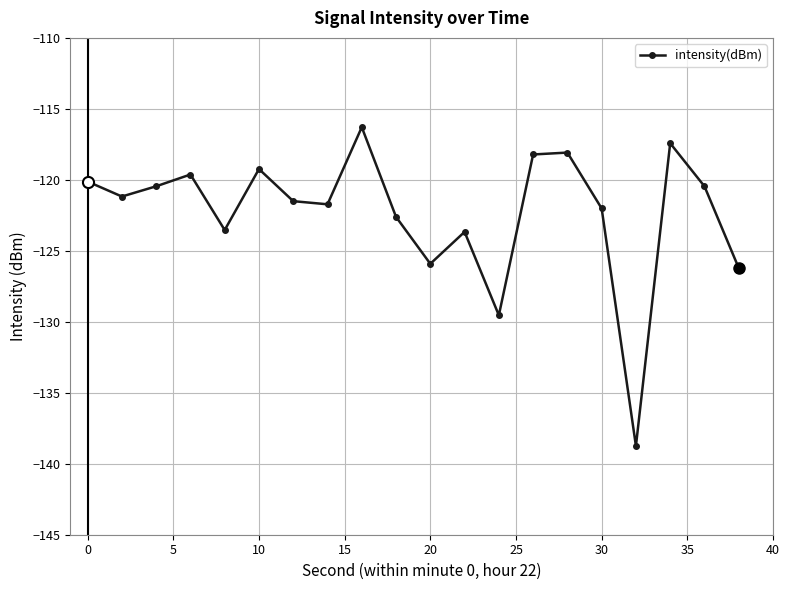

How many points are higher than both their immediate neighbors (excluding endpoints)?

6